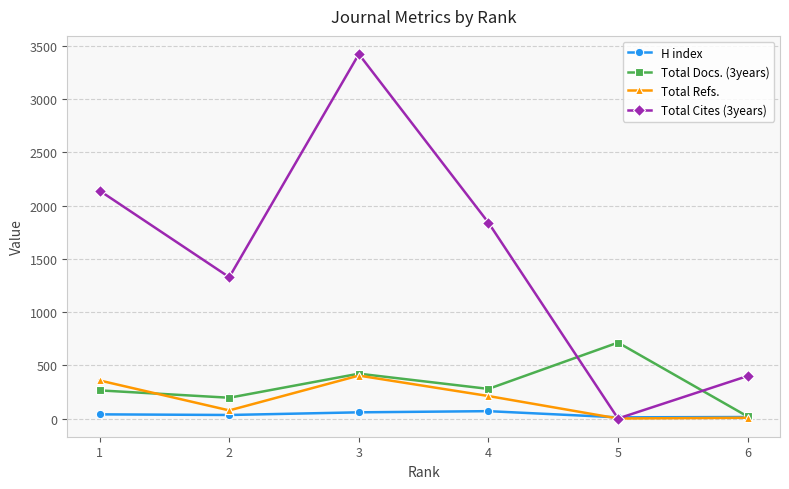

What is the greatest value displayed?

3422